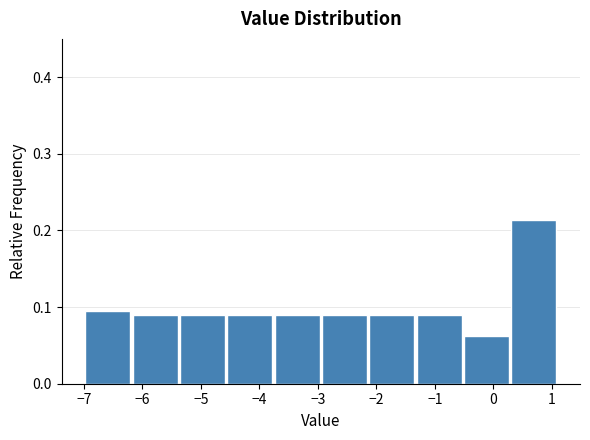

Reading left to right, list every bar in this chart as the range it spans on the x-axis followed by its height. Neither the bar edges nor the heights are printed on the chart, so give them approximately, as read against the axes.

-7.00 to -6.19: 0.10
-6.19 to -5.38: 0.09
-5.38 to -4.57: 0.09
-4.57 to -3.76: 0.09
-3.76 to -2.95: 0.09
-2.95 to -2.14: 0.09
-2.14 to -1.33: 0.09
-1.33 to -0.52: 0.09
-0.52 to 0.29: 0.06
0.29 to 1.10: 0.21